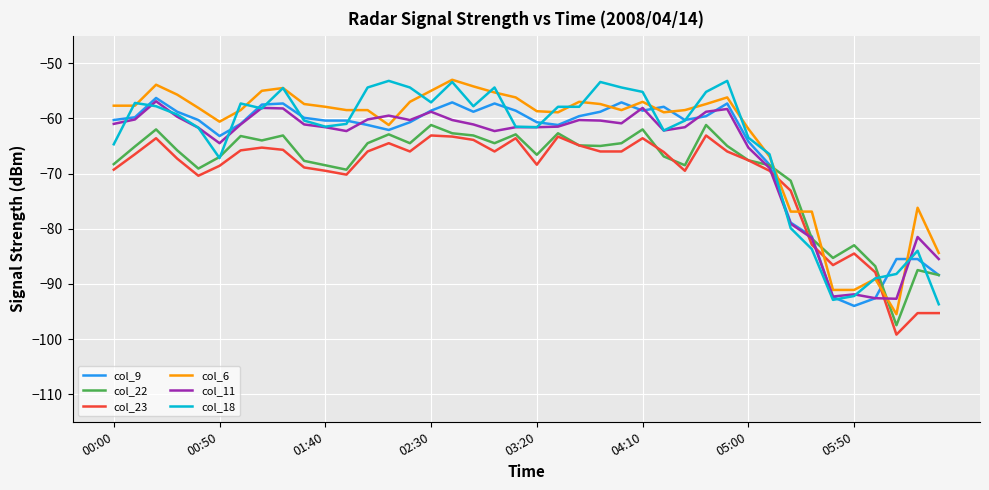

What is the difference between the maximum and minimum values in the col_22 series?

36.3